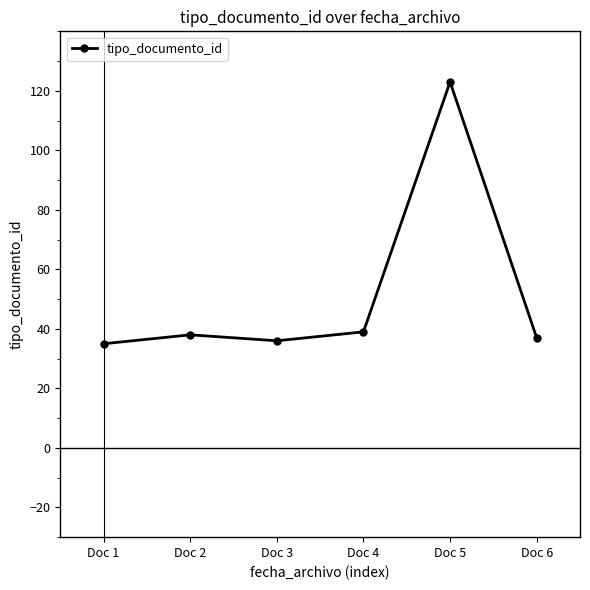

The value at Doc 4 is 62. True or false?

False